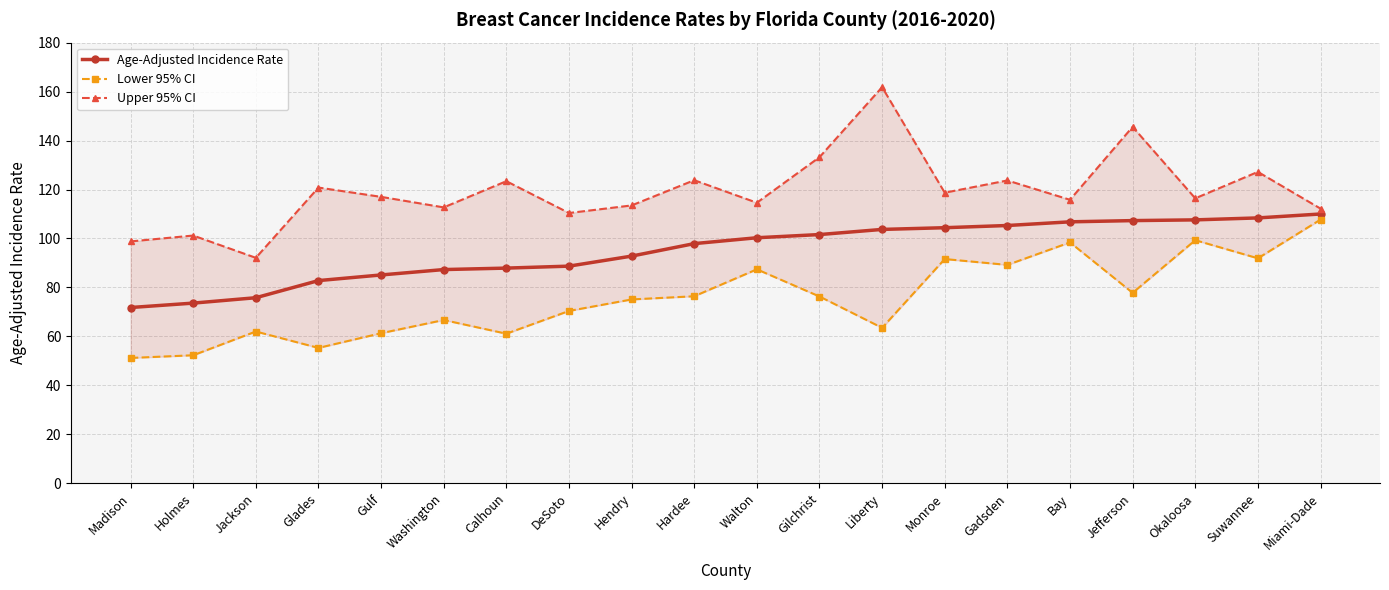

How many interior local peaks does the Lower 95% CI series have?

6